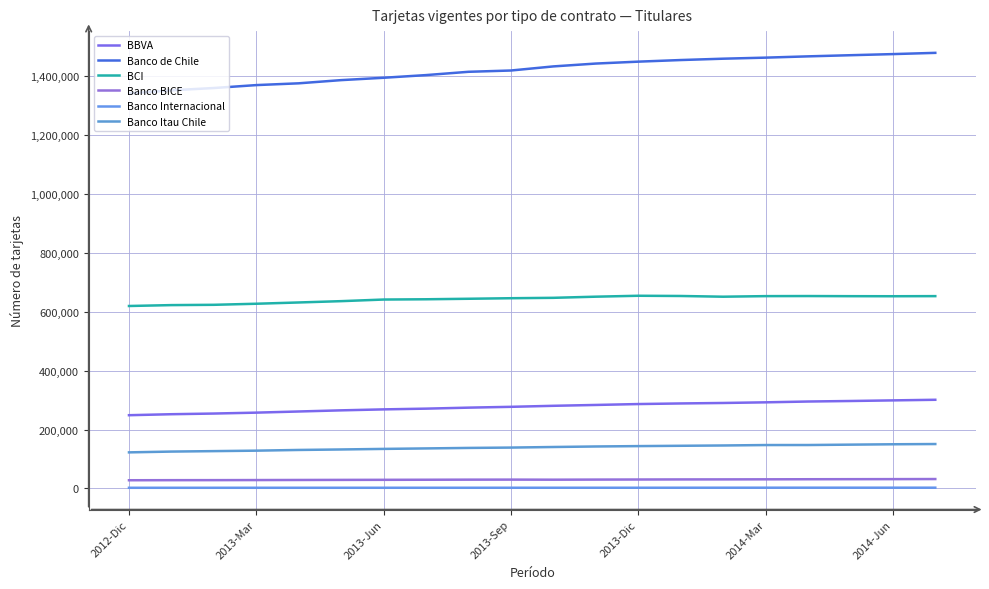

How many lines are shown in the chart?

6